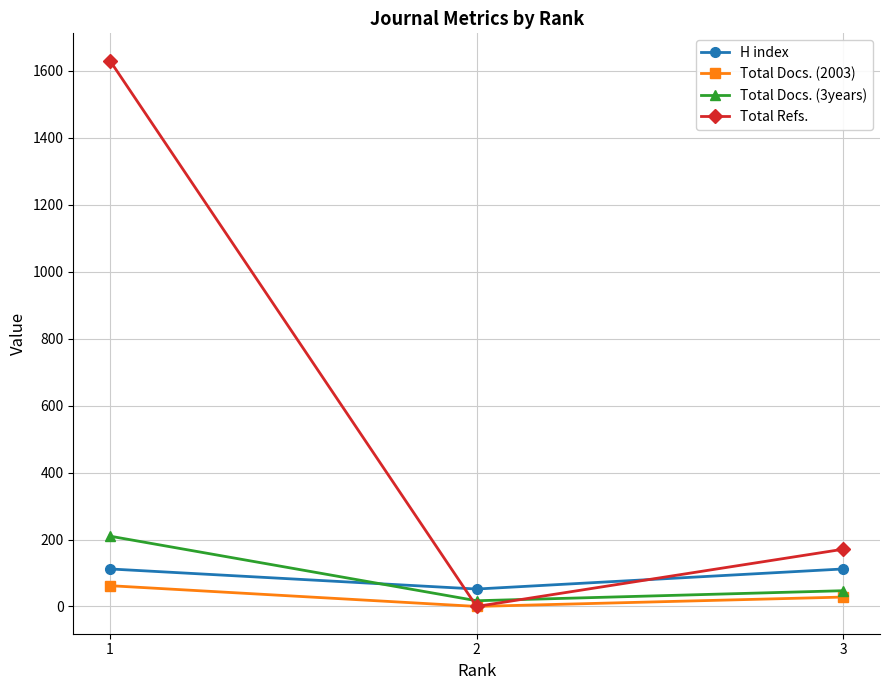

How many distinct data groups are displayed?

4